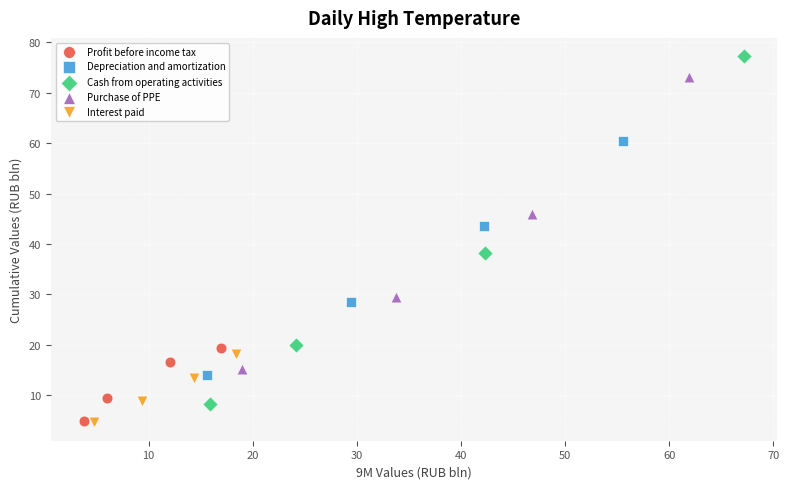

Which series reaches the maximum Y coordinate?

Cash from operating activities